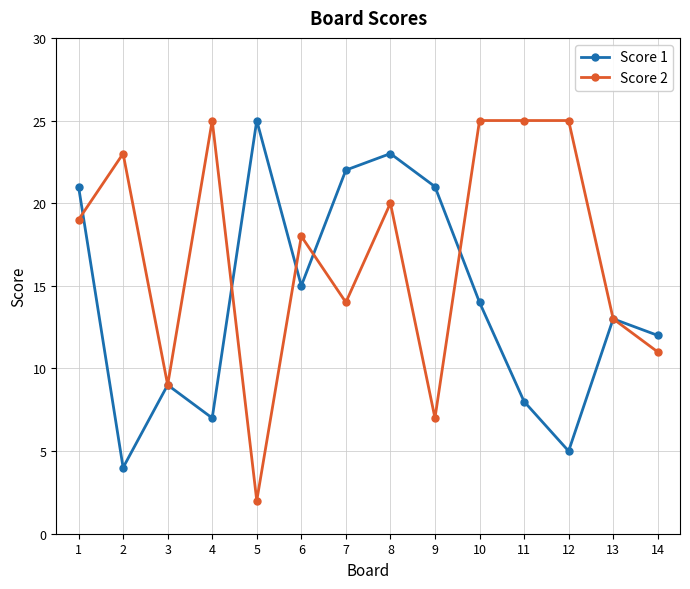

Is this an area chart (filled region under the line)?

No